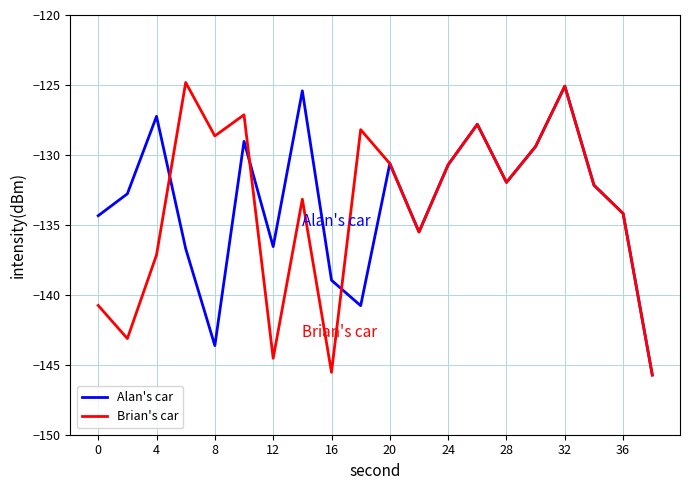

What is the difference between the maximum and minimum values in the Brian's car series?

20.9